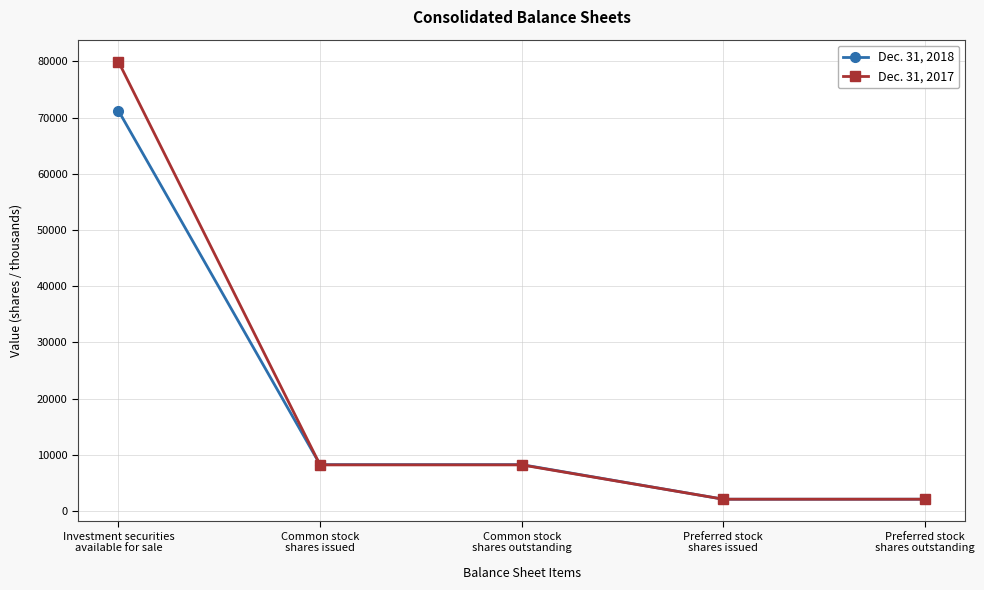

What is the greatest value displayed?

79990